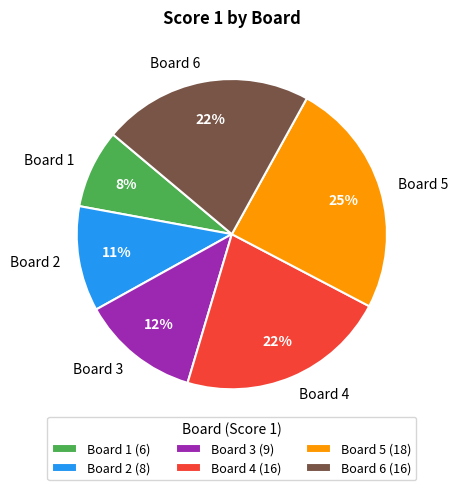

What percentage is the Board 3 slice, to the nearest percent?

12%